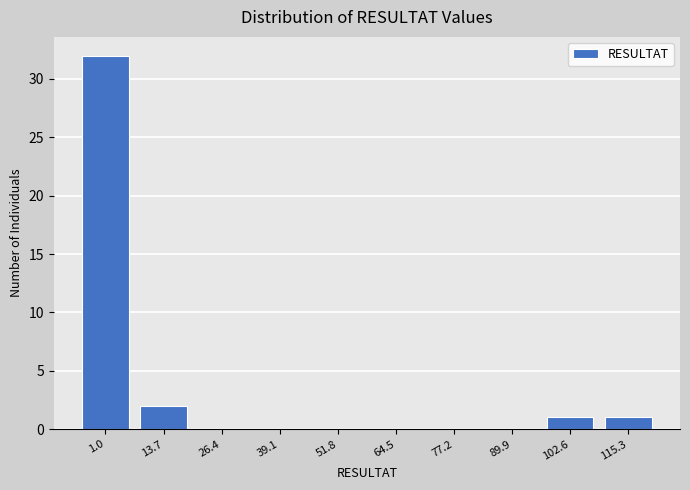

Reading right to left, what are all the values shown in this chart?

115.3=1	102.6=1	89.9=0	77.2=0	64.5=0	51.8=0	39.1=0	26.4=0	13.7=2	1.0=32